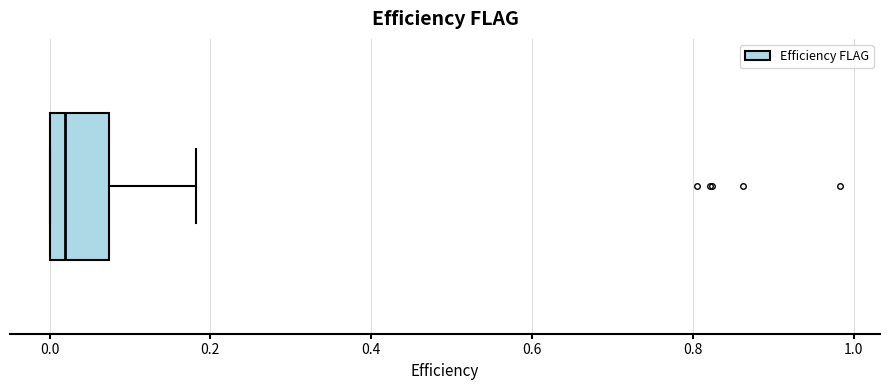

Where does the right whisker of the box end on the x-axis? The values are not printed on the chart, so give them approximately, as read against the axis.

0.18